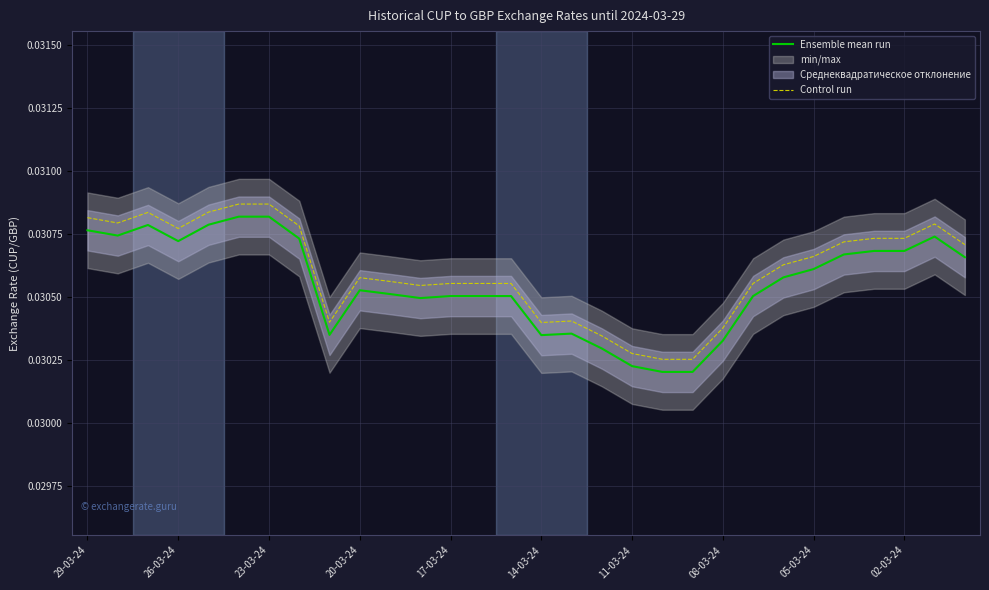

In Control run, how many points are higher than both neighbors (excluding endpoints)?

4